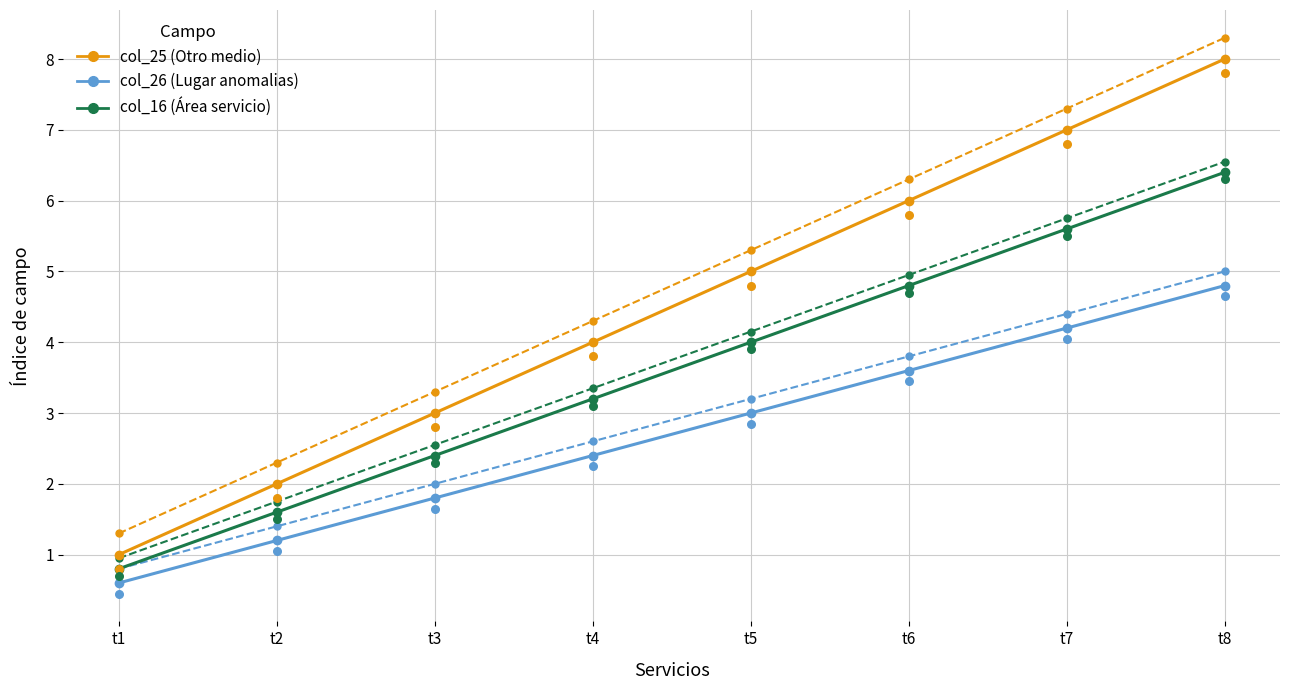

At which category is the sum across all series the highest?

t8